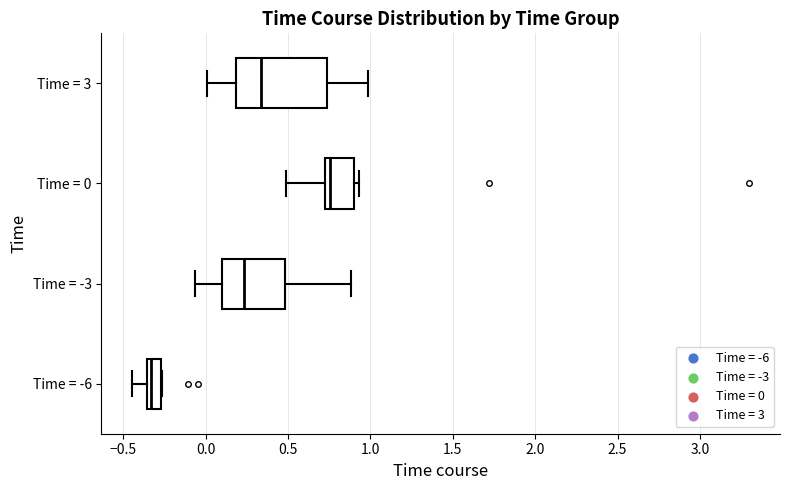

Reading bottom to top, transcribe this box plot: for each box, give where its median line is, the range the box spans, and where its two whiskers end, as read against the x-axis. The values are not printed on the chart, so give them approximately, as read against the axis.

Time = -6: median -0.35 (just right of the box's left edge), box -0.35 to -0.25, whiskers -0.45 to -0.25
Time = -3: median 0.25, box 0.10 to 0.50, whiskers -0.05 to 0.90
Time = 0: median 0.75 (just right of the box's left edge), box 0.75 to 0.90, whiskers 0.50 to 0.95
Time = 3: median 0.35, box 0.20 to 0.75, whiskers 0.00 to 1.00